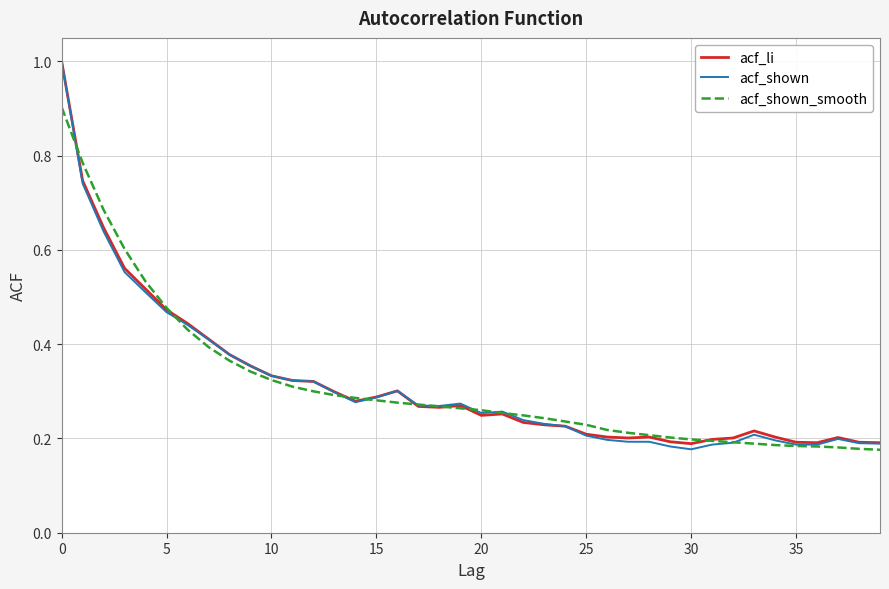

Which series has the largest range (max minus min)?

acf_shown